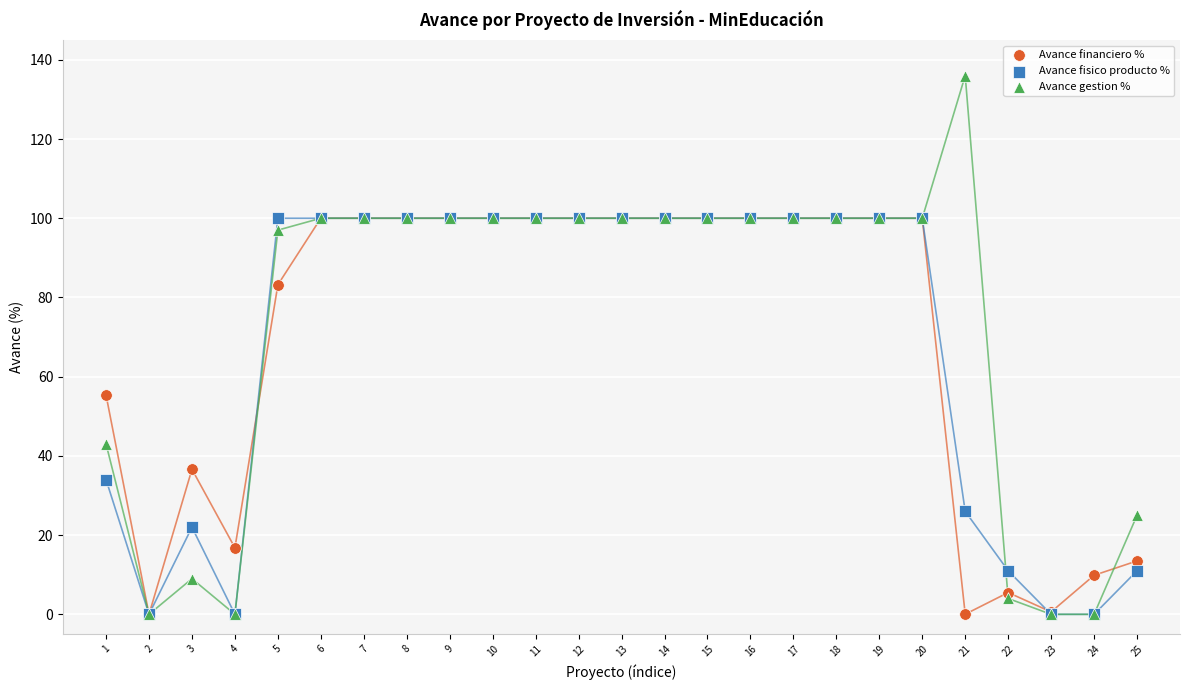

Across all series, what Y value is closest to 68?

55.3